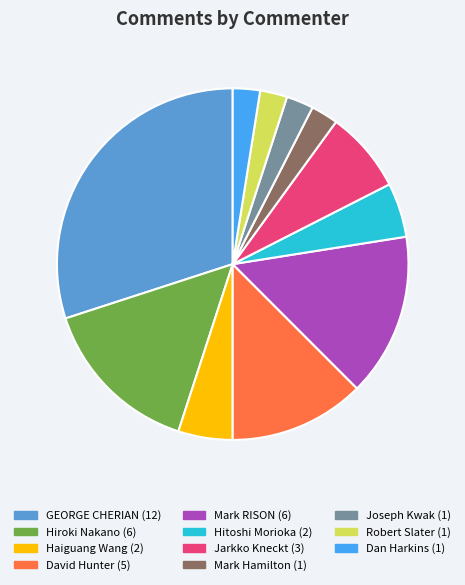

Approximately how many times larger is the value at Mark RISON compared to Joseph Kwak?

6.0